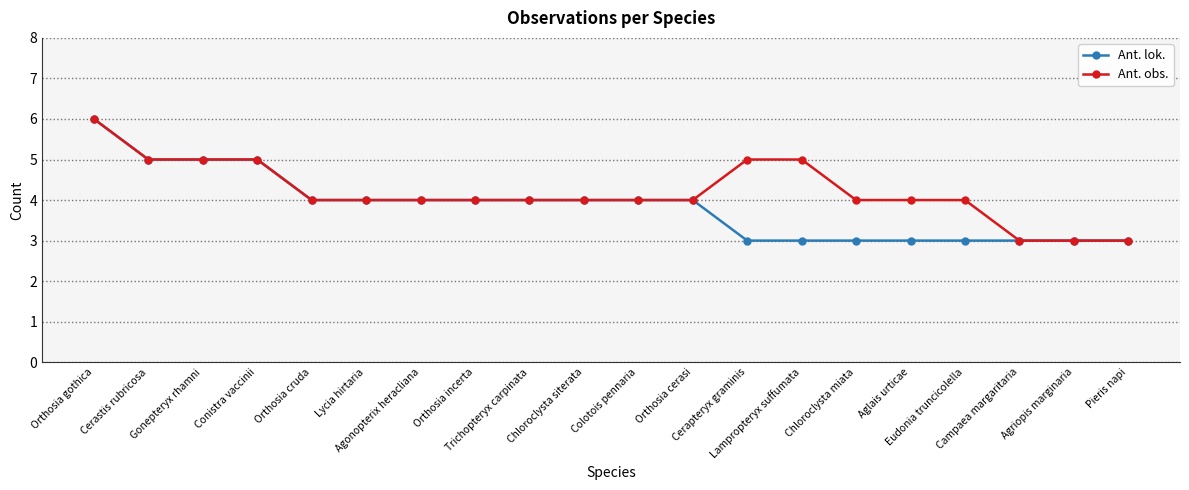

List the series in order of their overall mean, highest first.

Ant. obs., Ant. lok.